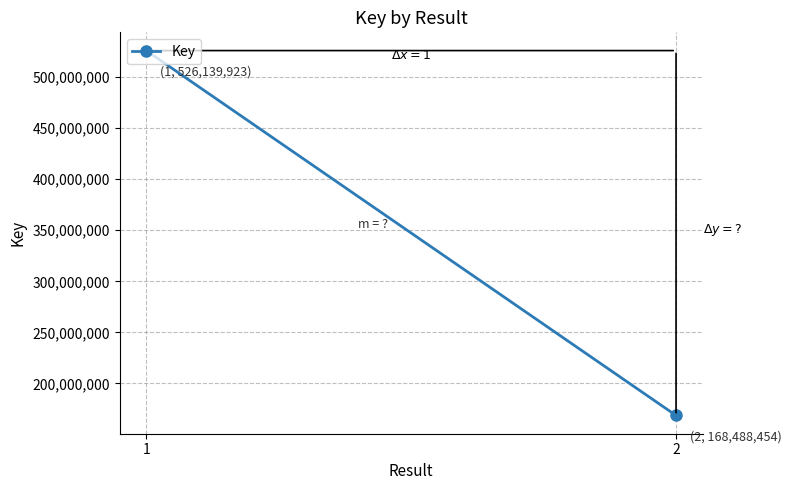

What is the average value?

347314188